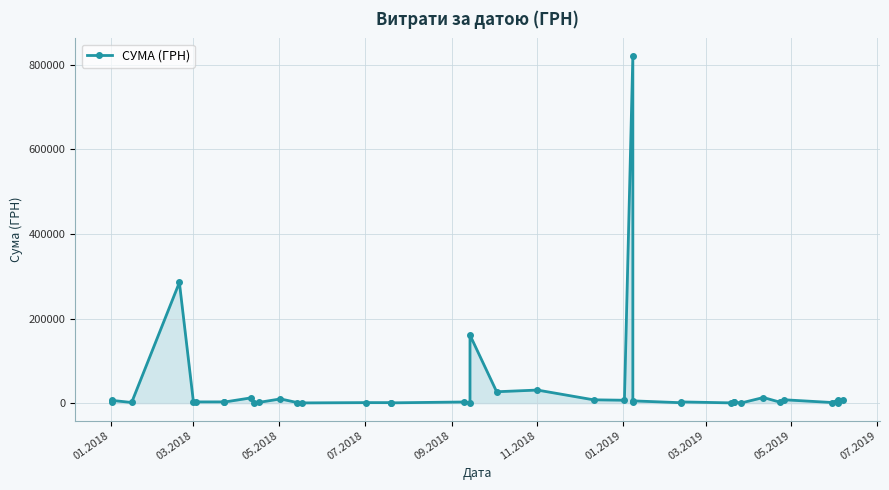

What is the maximum value shown in the chart?

820864.8